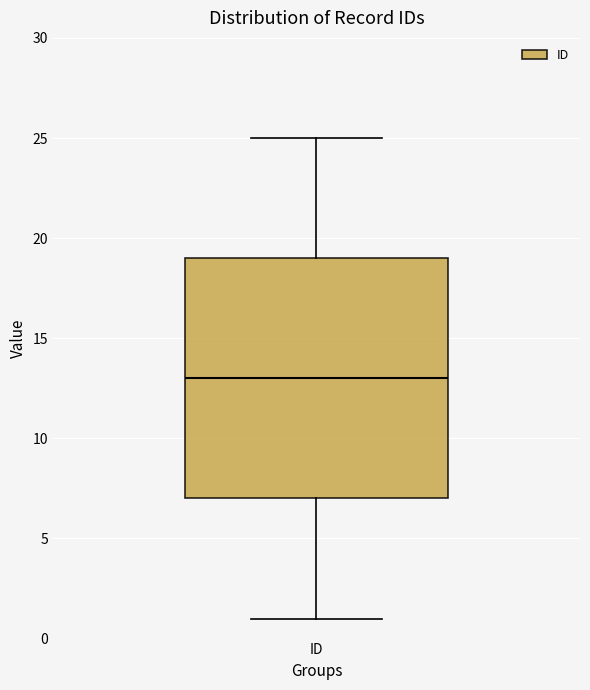

Transcribe this box plot: give where the median line is, the range the box spans, and where the two whiskers end, as read against the y-axis. The values are not printed on the chart, so give them approximately, as read against the axis.

median 13, box 7 to 19, whiskers 1 to 25